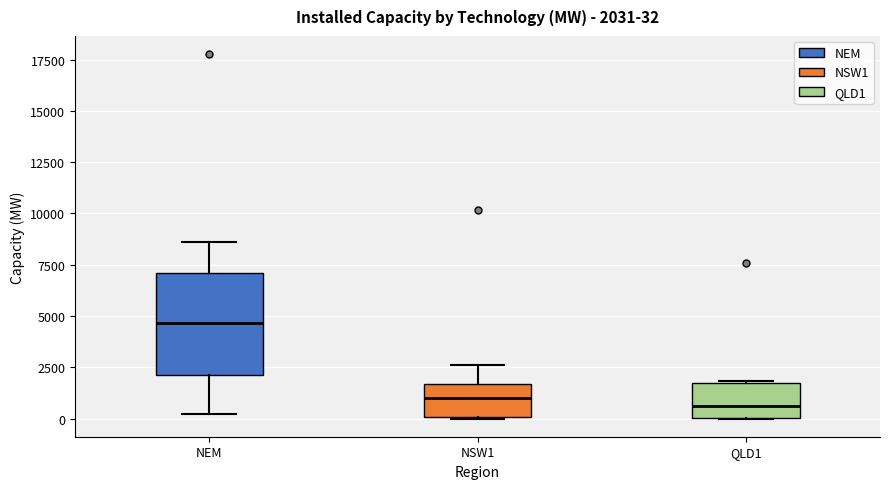

Which box is the tallest, from its lower edge to its upper edge?

NEM